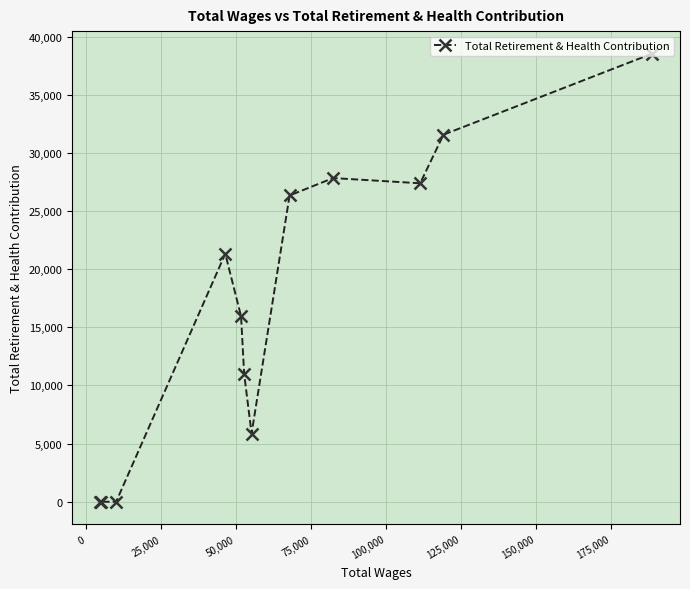

How many categories are shown in the chart?

12